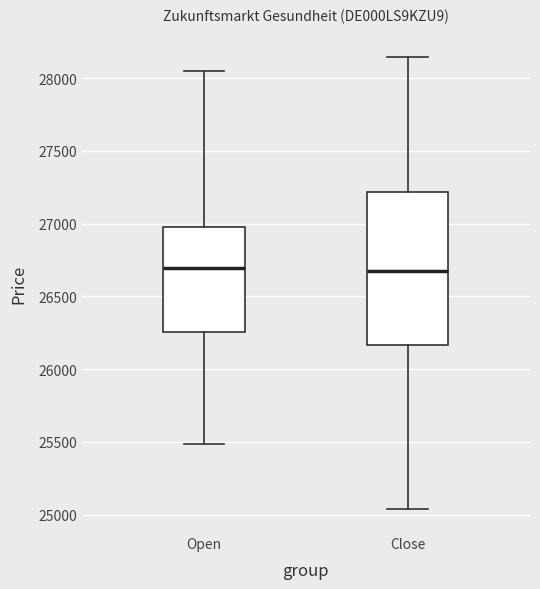

Where is the lower edge of the box for Close on the y-axis? The values are not printed on the chart, so give them approximately, as read against the axis.

26150